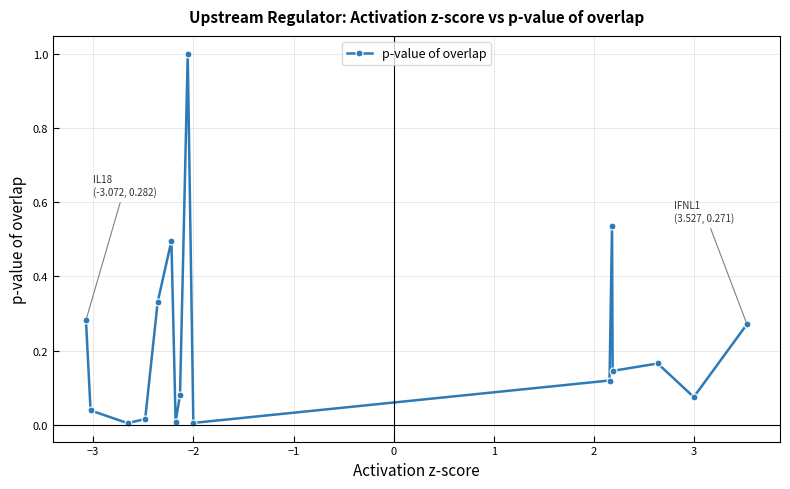

What is the sum of all values?

3.6